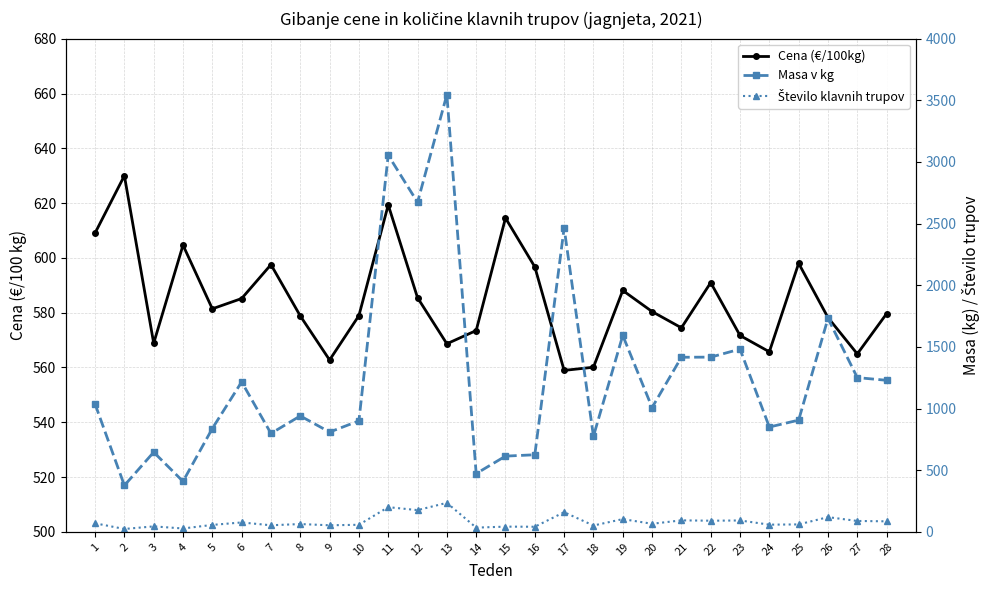

What is the total value across all series at 7?

1448.5